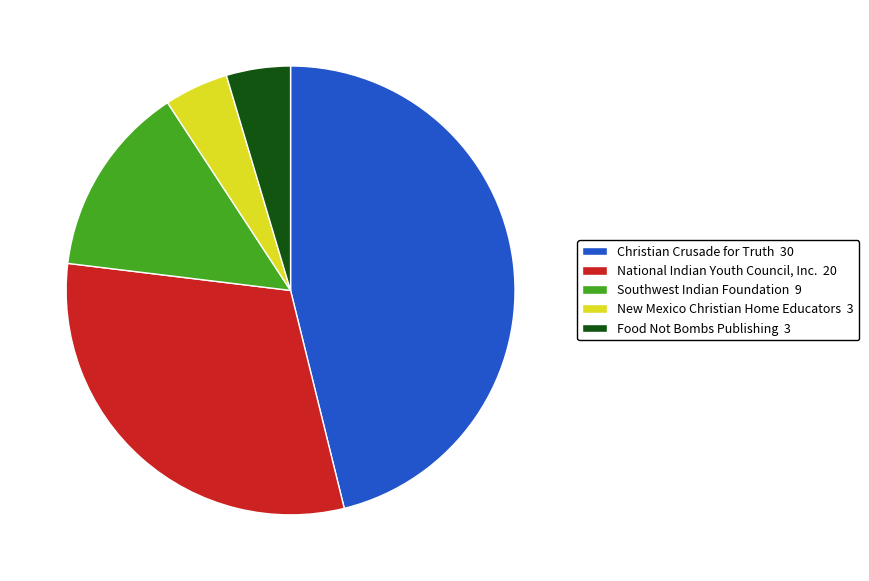

Is the sum of National Indian Youth Council, Inc. and Southwest Indian Foundation greater than half?

No